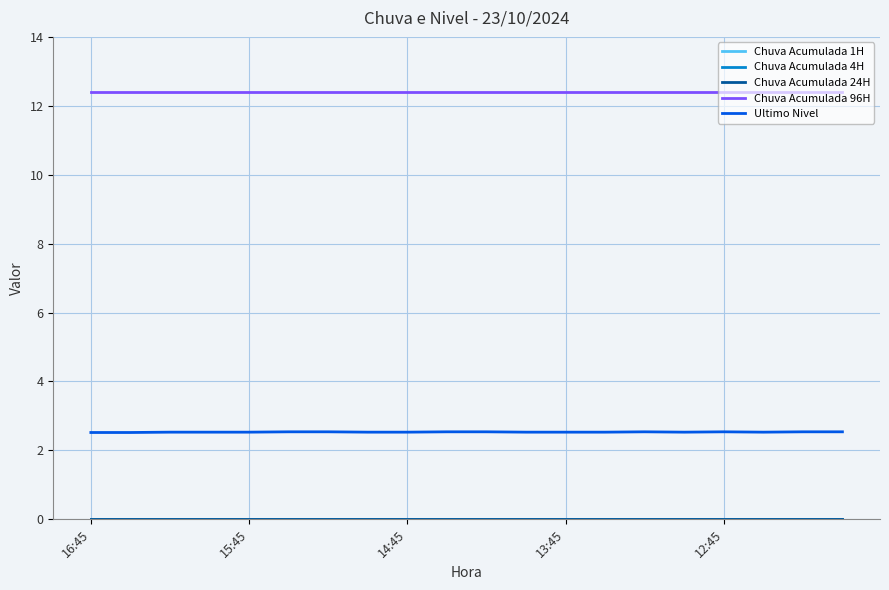

Which series has the largest total across all categories?

Chuva Acumulada 96H